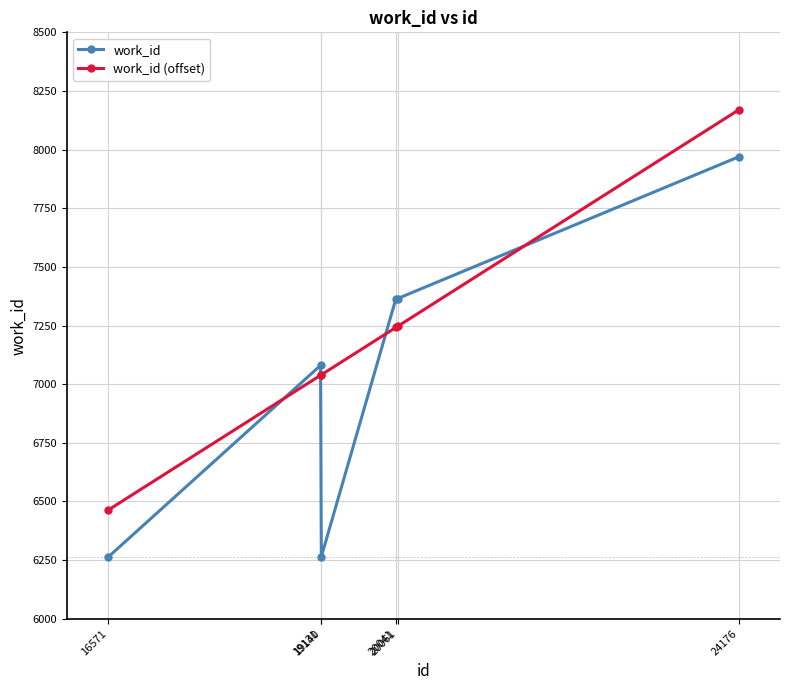

What is the difference between the work_id values at 16571 and 19131?

816.0